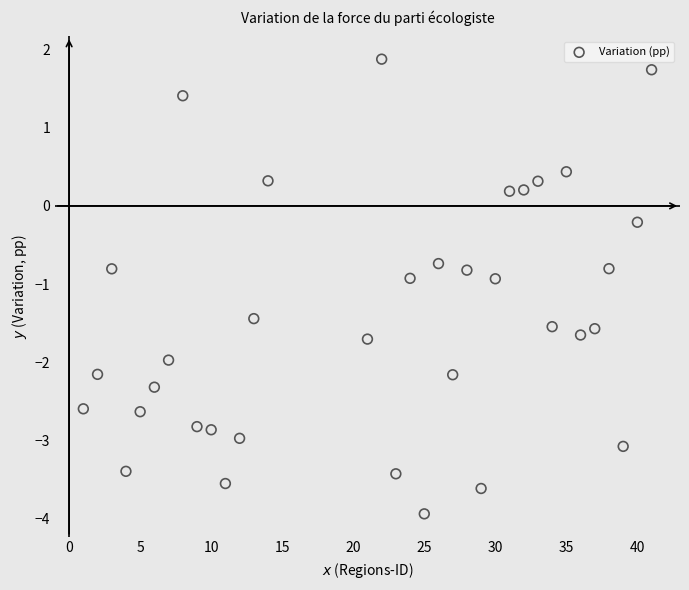

What is the range of Y values (max minus min)?

5.8